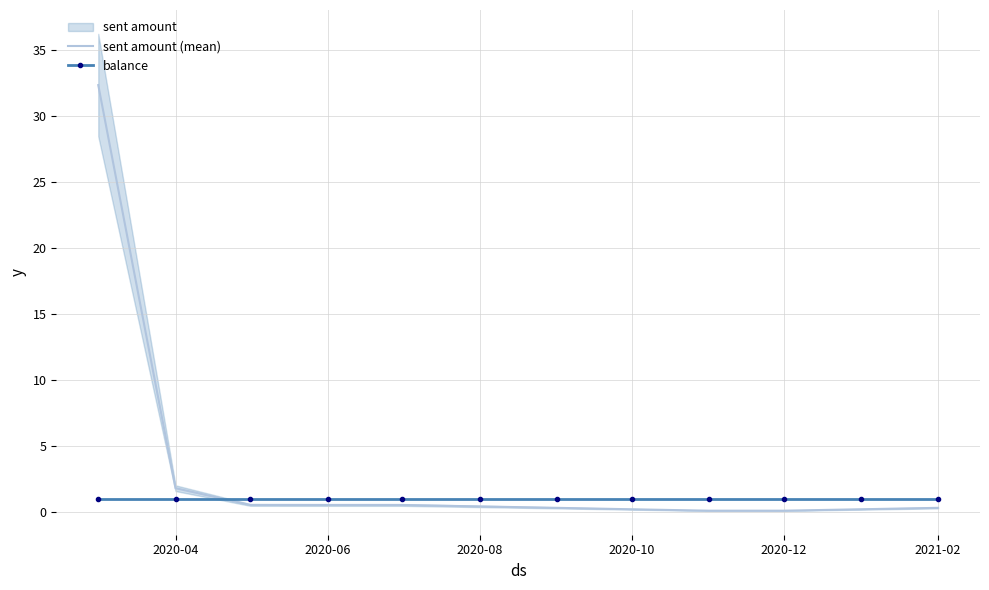

Is it true that balance equals 1.0 at 2020-04?

True